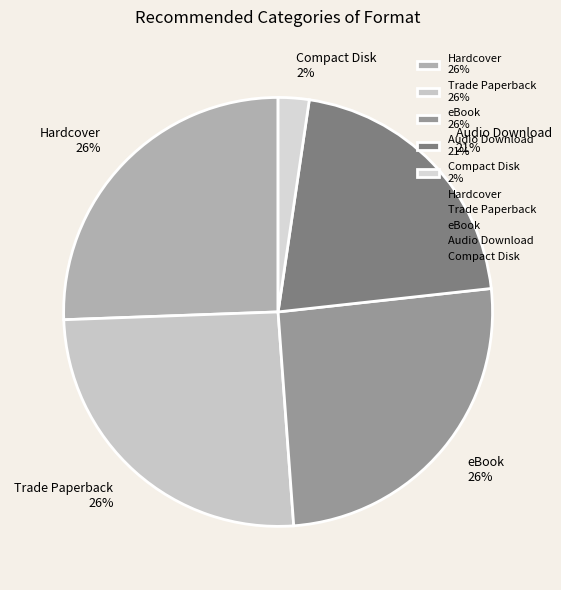

How many segments does this pie chart have?

5